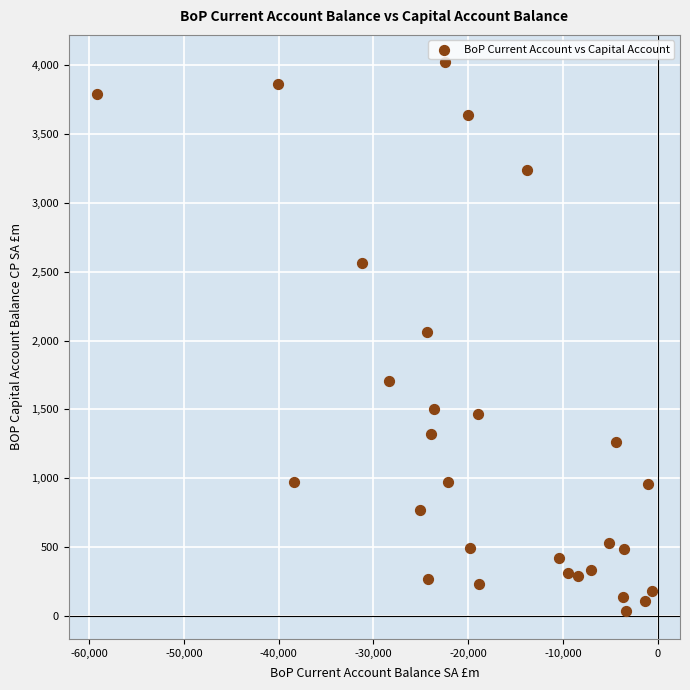

What is the range of Y values (max minus min)?

3987